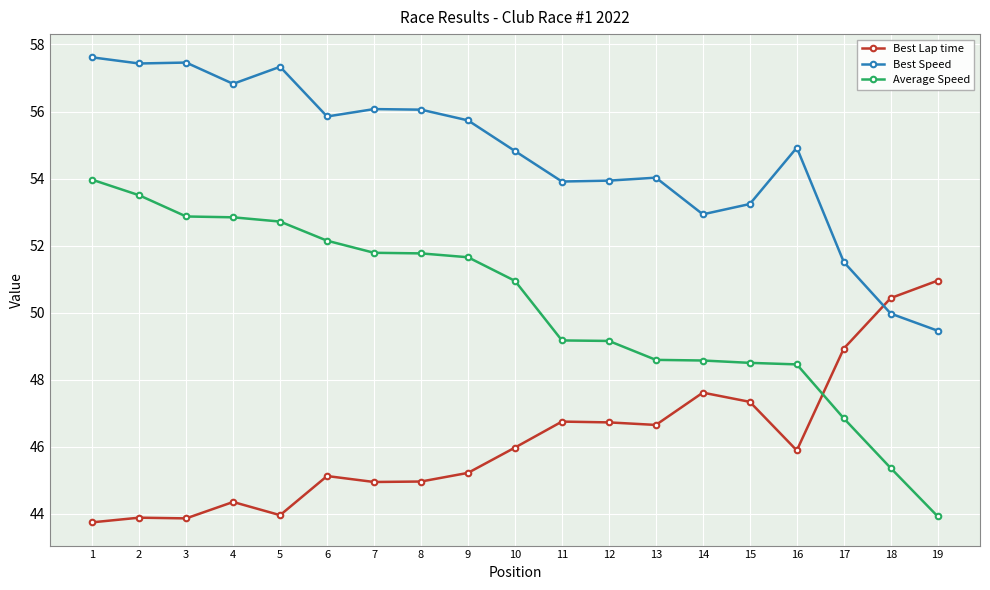

True or false: Best Lap time has a value of 47.6 at 14.

True